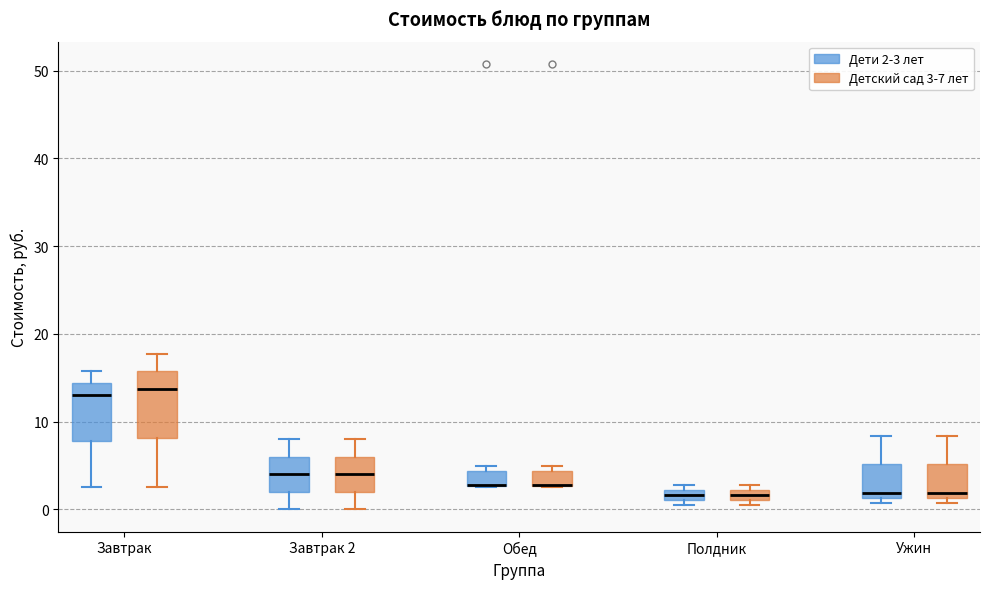

Where is the lower edge of the box for Обед (Детский сад 3-7 лет) on the y-axis? The values are not printed on the chart, so give them approximately, as read against the axis.

3